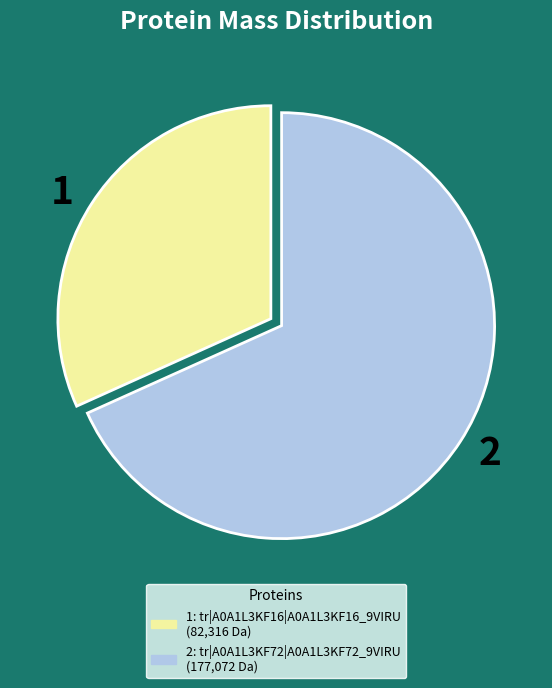

Count the number of slices in the pie.

2